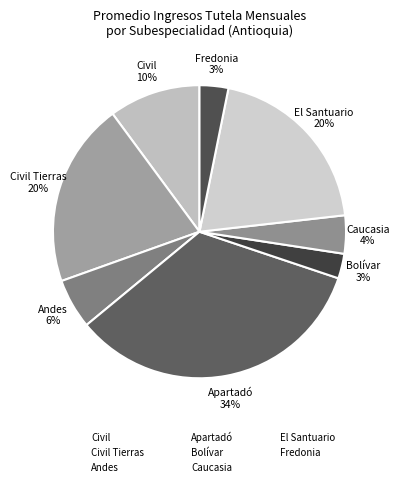

The Caucasia slice represents 17% of the pie. True or false?

False